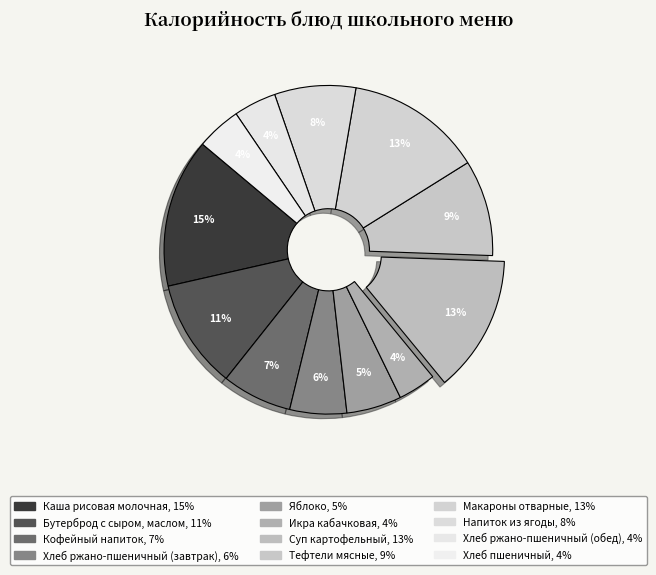

Which has a higher value, Яблоко or Бутерброд с сыром, маслом?

Бутерброд с сыром, маслом